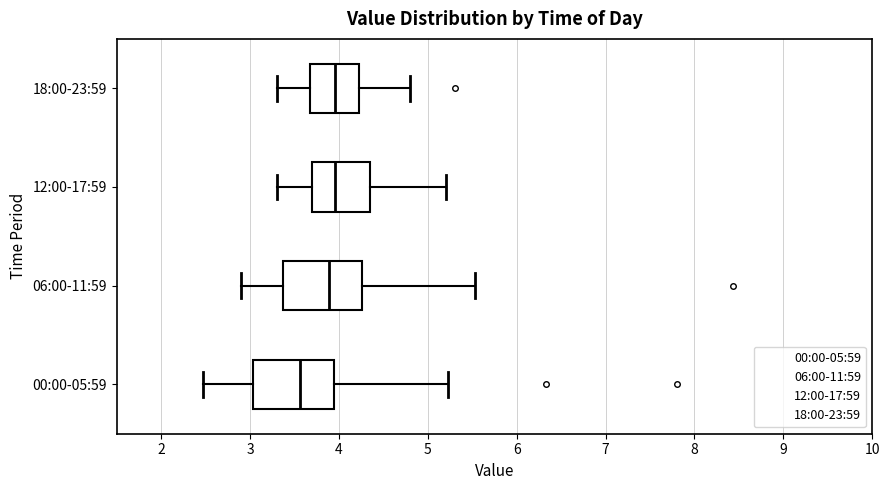

Where is the right edge of the box for 12:00-17:59 on the x-axis? The values are not printed on the chart, so give them approximately, as read against the axis.

4.4